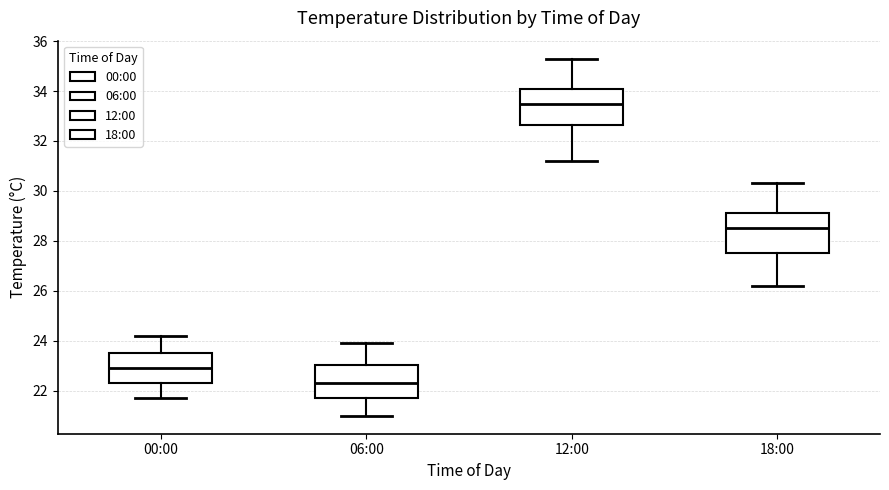

Which box's median line is the lowest?

06:00